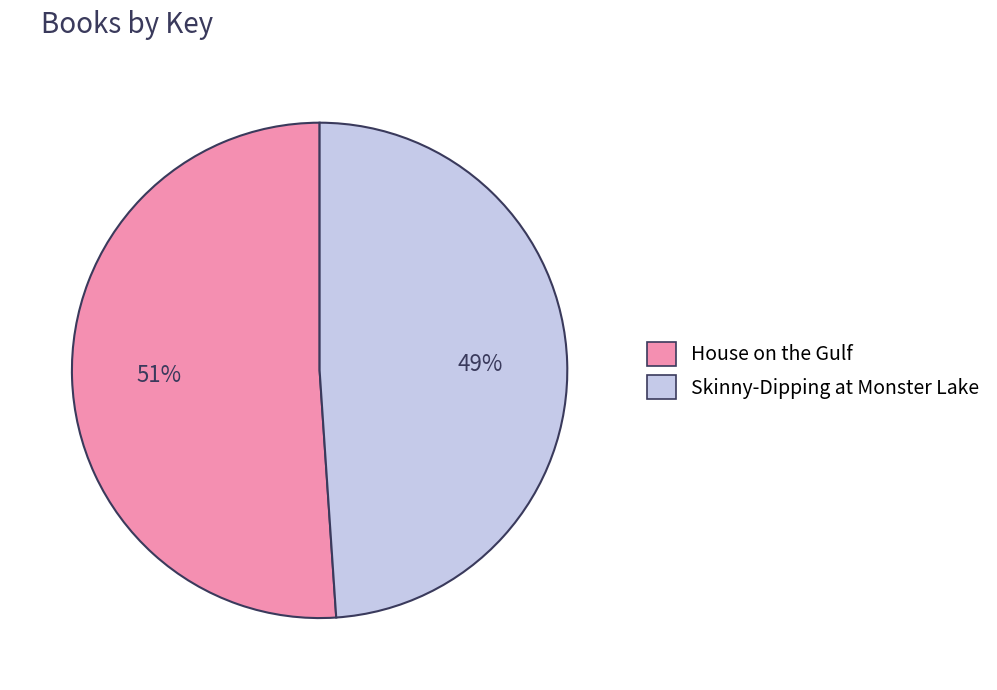

To the nearest percent, what is the difference between the House on the Gulf and Skinny-Dipping at Monster Lake slice percentages?

2%